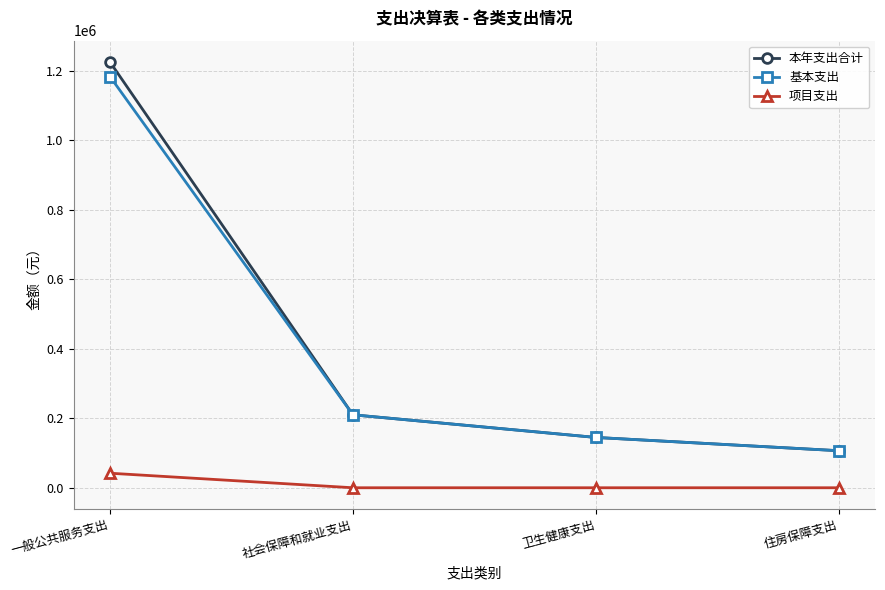

What is the highest value of the 本年支出合计 series?

1225494.2